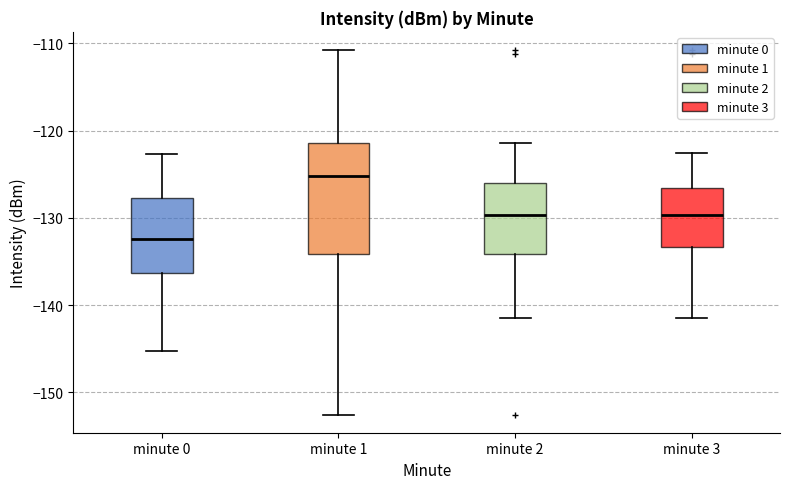

Which box's median line is the lowest?

minute 0